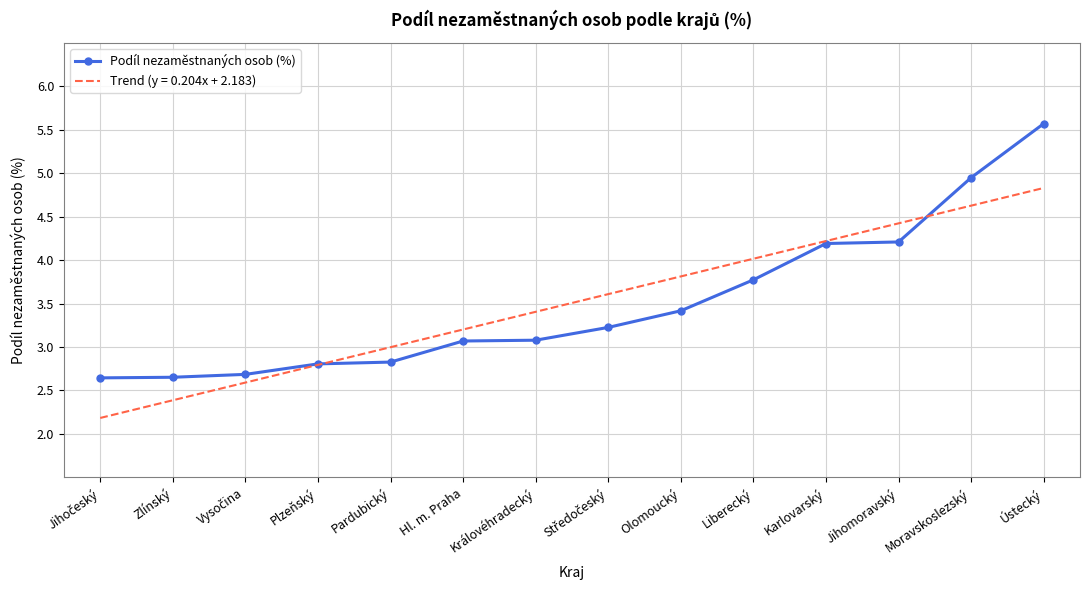

Rank the series by their maximum value, from highest to lowest.

Podíl nezaměstnaných osob (%), Trend (y = 0.204x + 2.183)